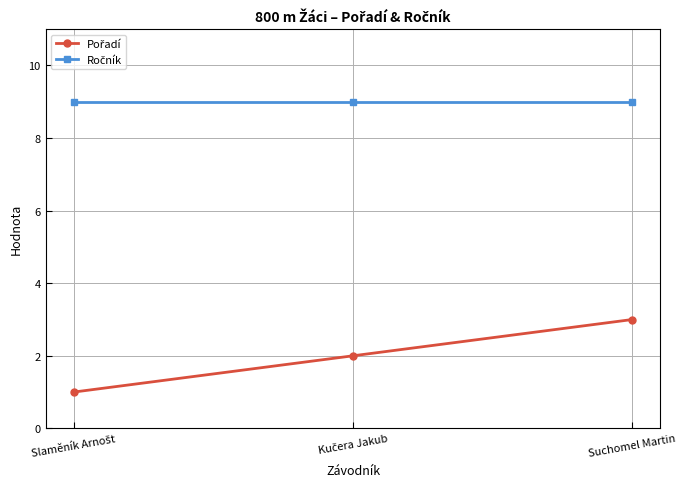

At which category is the sum across all series the highest?

Suchomel Martin